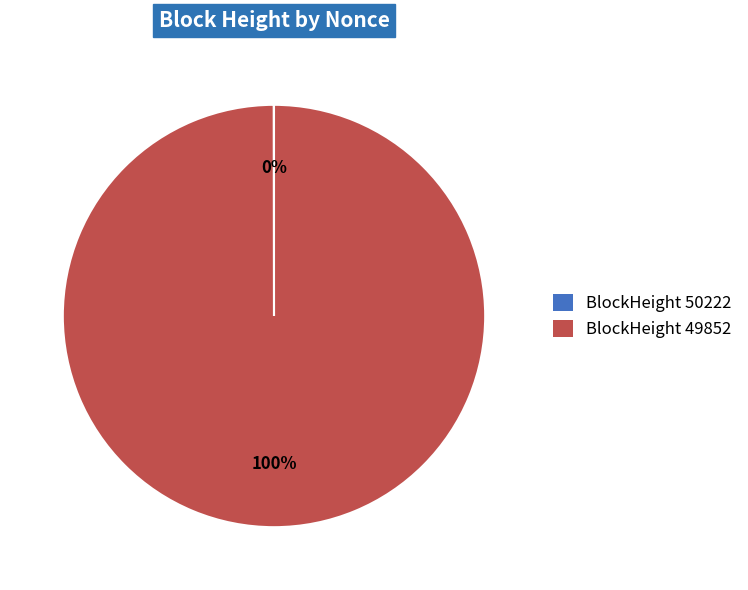

Which slice represents more than half of the pie?

BlockHeight 49852